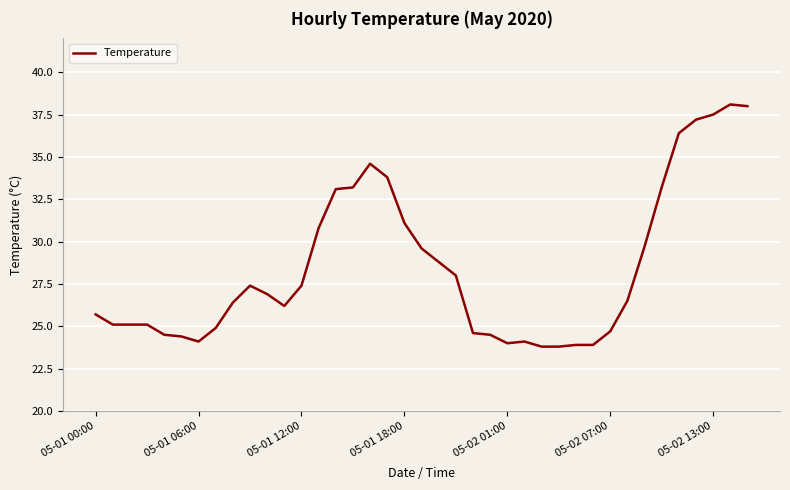

What is the difference between the maximum and minimum values?

14.3